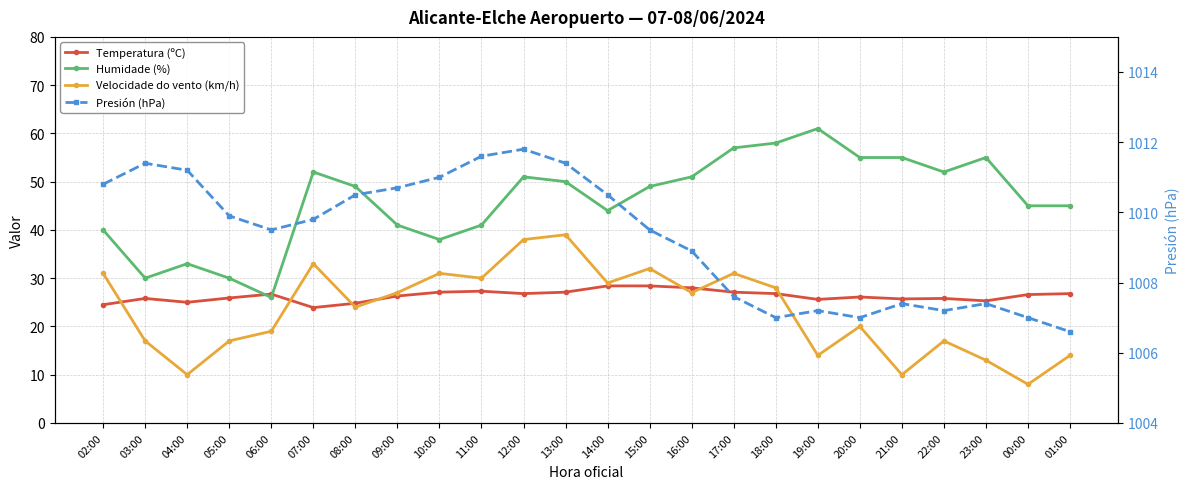

Is the value of Velocidade do vento (km/h) at 15:00 greater than the value of Presión (hPa) at 21:00?

No